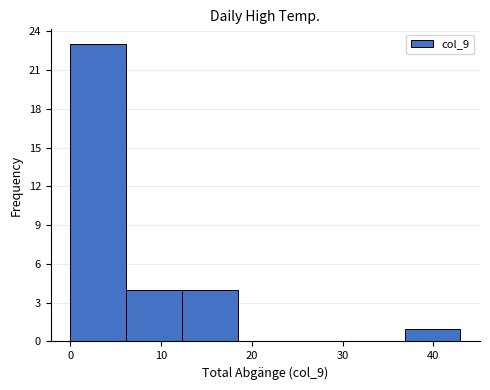

Over which range of the x-axis is the bar tallest?

0 to 6